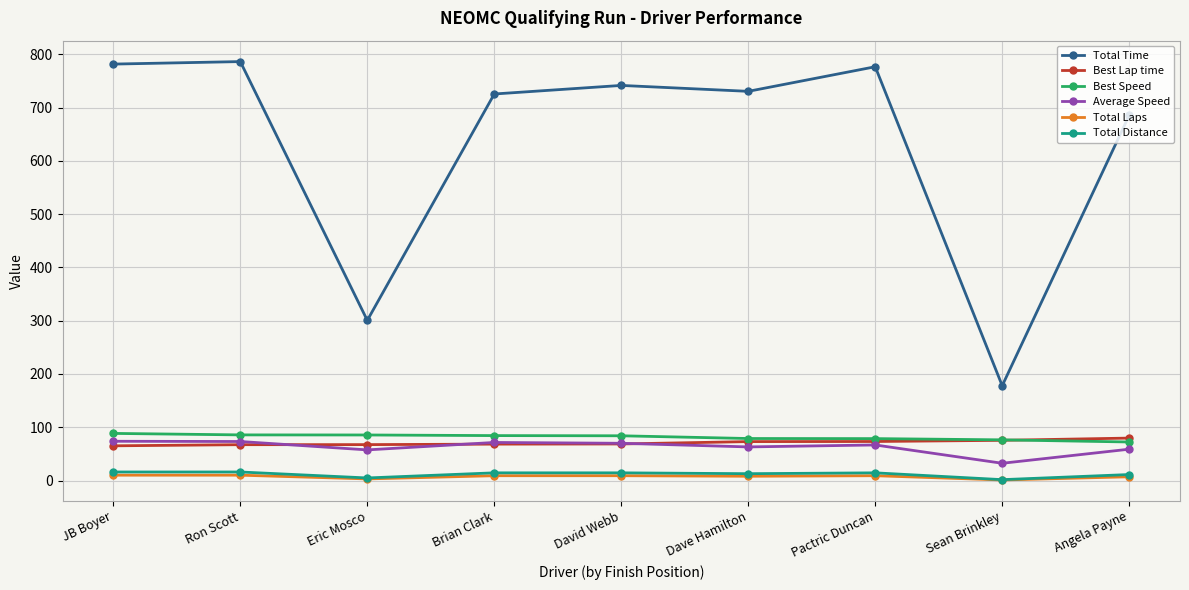

True or false: Total Laps has more than 0 interior local peaks.

True